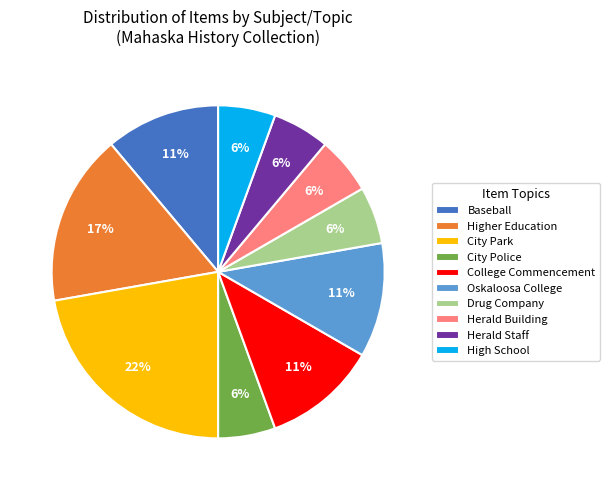

To the nearest percent, what is the combined percentage of High School and Oskaloosa College?

17%